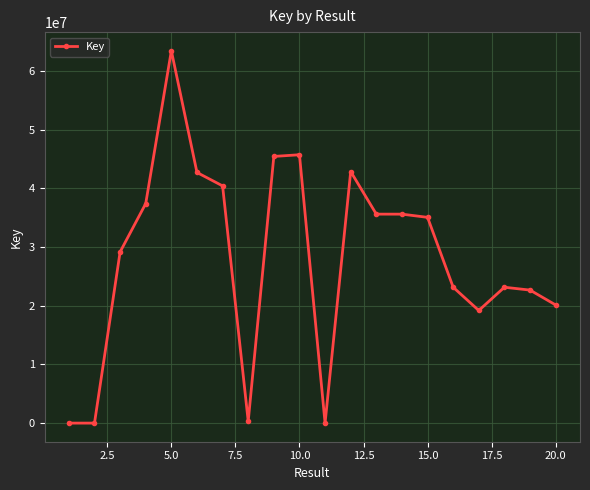

What is the average value?

28095138